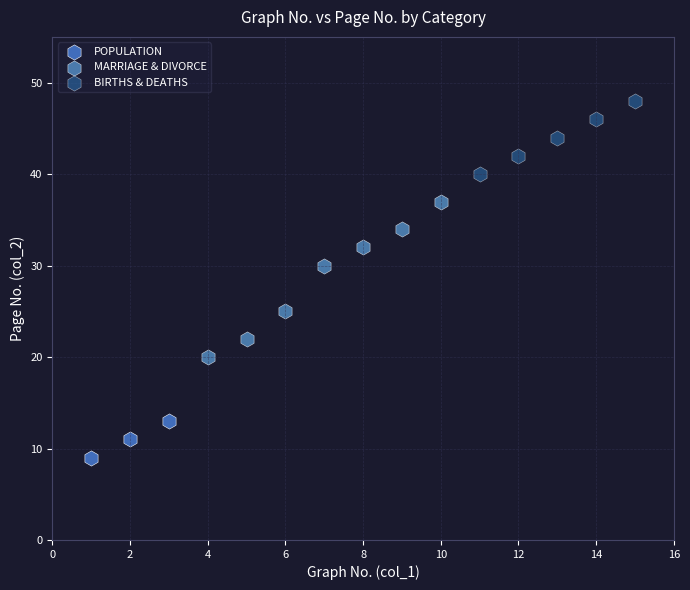

Which series has the largest Y range (max minus min)?

MARRIAGE & DIVORCE